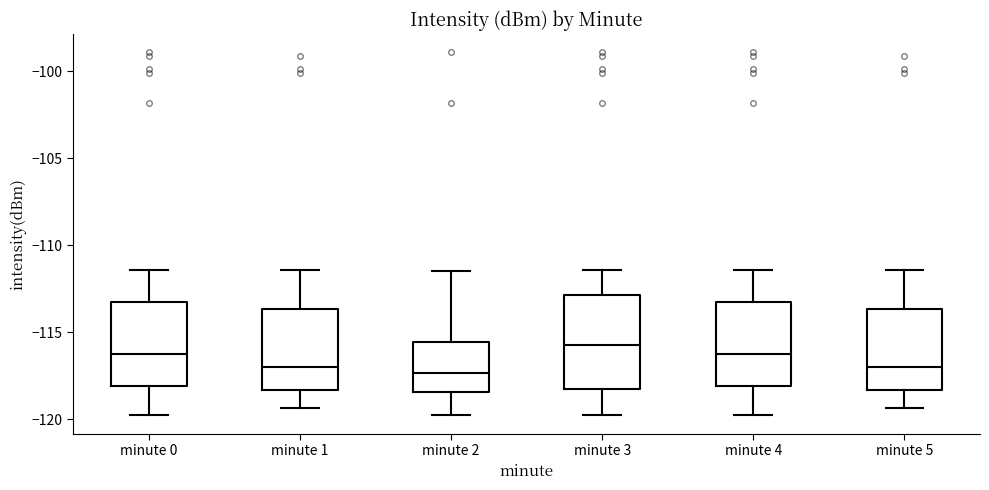

Reading left to right, transcribe this box plot: for each box, give where its median line is, the range the box spans, and where its two whiskers end, as read against the y-axis. The values are not printed on the chart, so give them approximately, as read against the axis.

minute 0: median -116.5, box -118.0 to -113.5, whiskers -120.0 to -111.5
minute 1: median -117.0, box -118.5 to -113.5, whiskers -119.5 to -111.5
minute 2: median -117.5, box -118.5 to -115.5, whiskers -120.0 to -111.5
minute 3: median -115.5, box -118.0 to -113.0, whiskers -120.0 to -111.5
minute 4: median -116.5, box -118.0 to -113.5, whiskers -120.0 to -111.5
minute 5: median -117.0, box -118.5 to -113.5, whiskers -119.5 to -111.5